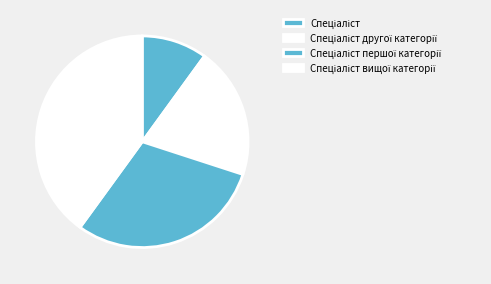

Is the sum of Спеціаліст першої категорії and Спеціаліст вищої категорії greater than half?

Yes